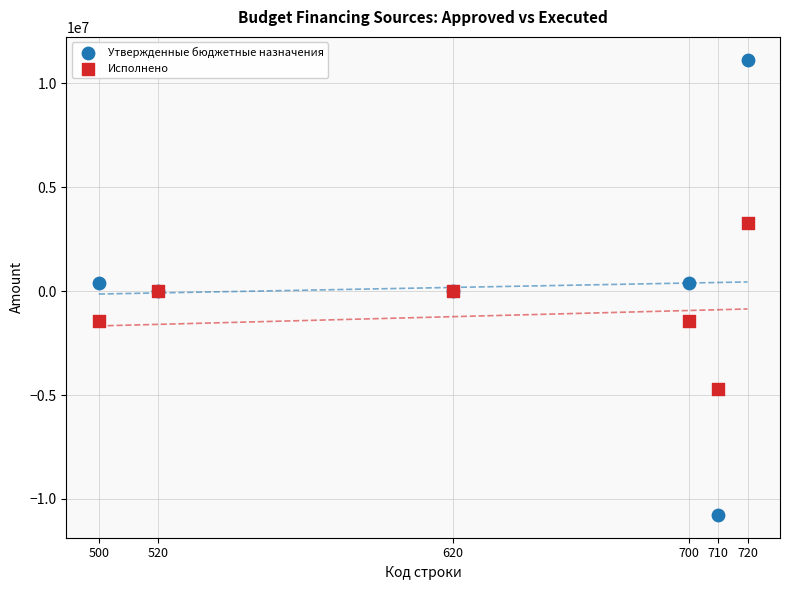

Which series contains the lowest Y value?

Утвержденные бюджетные назначения